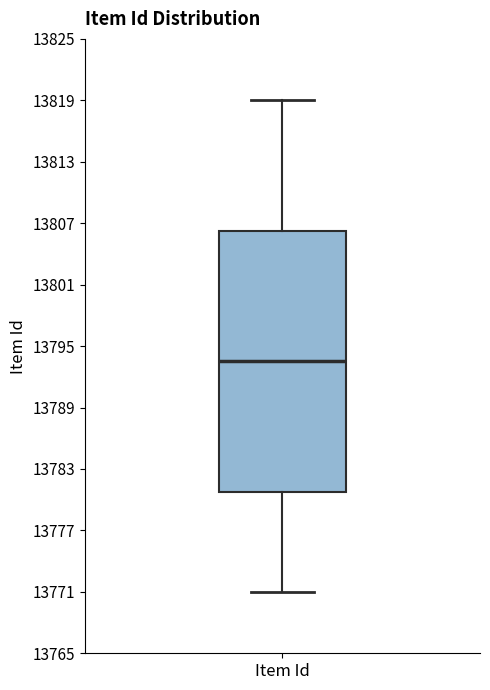

Transcribe this box plot: give where the median line is, the range the box spans, and where the two whiskers end, as read against the y-axis. The values are not printed on the chart, so give them approximately, as read against the axis.

median 13794, box 13781 to 13806, whiskers 13771 to 13819